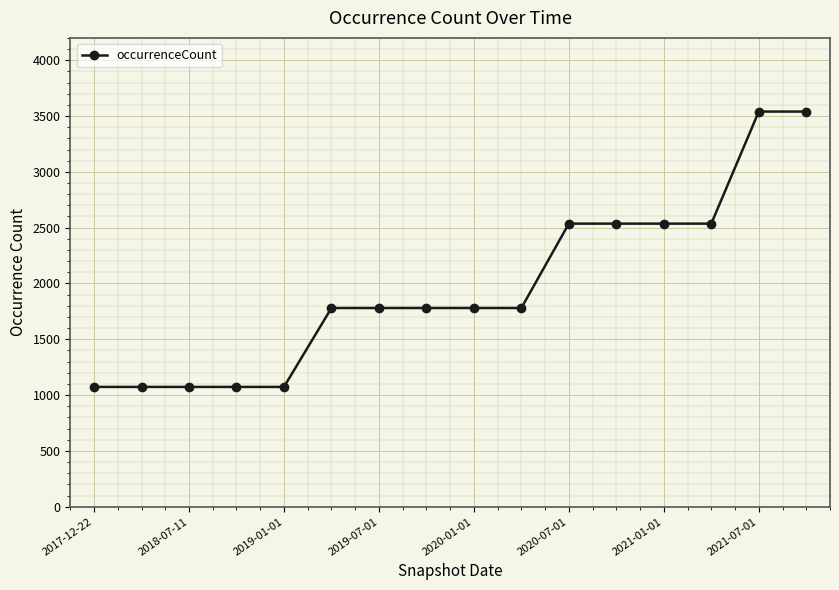

What is the minimum value shown in the chart?

1073